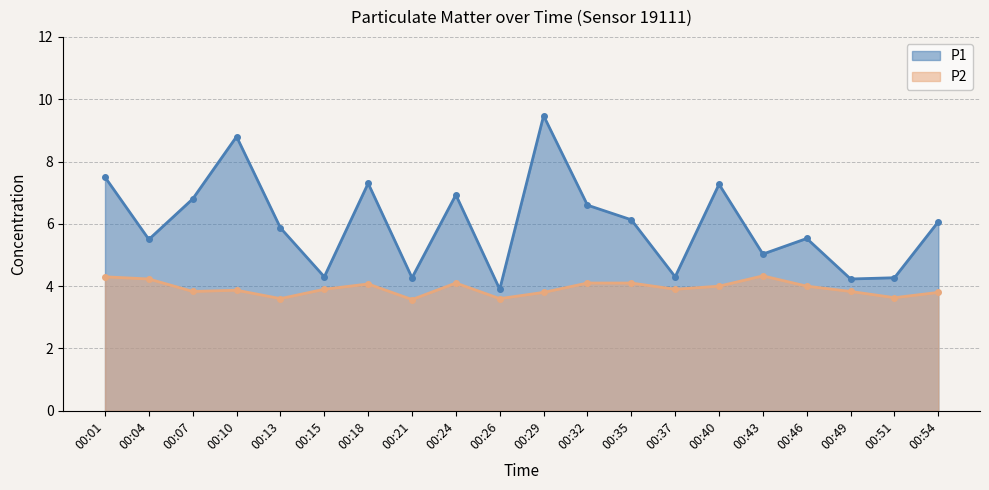

At which category is the sum across all series the highest?

00:29